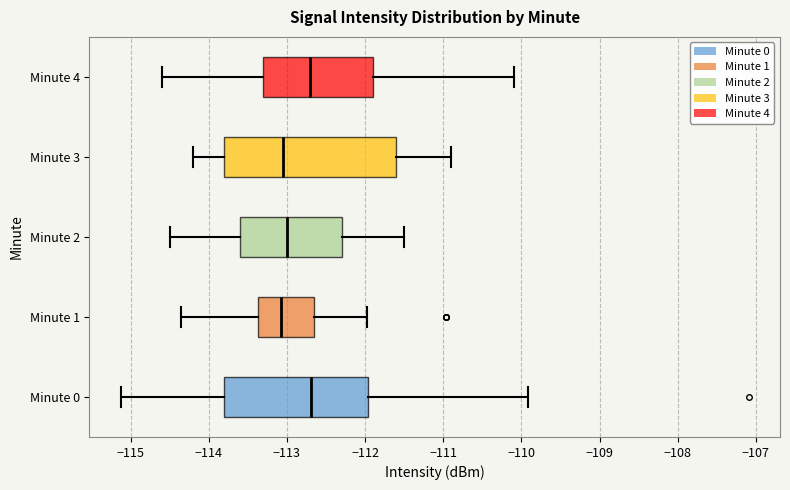

Reading bottom to top, read every box against the x-axis: the position of its median line, the range the box covers, and the ends of its whiskers. The values are not printed on the chart, so give them approximately, as read against the axis.

Minute 0: median -112.7, box -113.8 to -112.0, whiskers -115.1 to -109.9
Minute 1: median -113.1, box -113.4 to -112.6, whiskers -114.4 to -112.0
Minute 2: median -113.0, box -113.6 to -112.3, whiskers -114.5 to -111.5
Minute 3: median -113.0, box -113.8 to -111.6, whiskers -114.2 to -110.9
Minute 4: median -112.7, box -113.3 to -111.9, whiskers -114.6 to -110.1